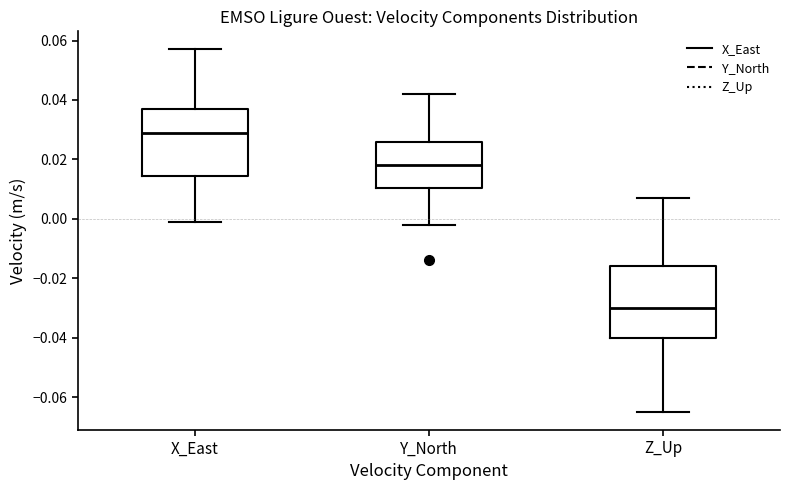

Where does the lower whisker of the box for Z_Up end on the y-axis? The values are not printed on the chart, so give them approximately, as read against the axis.

-0.064